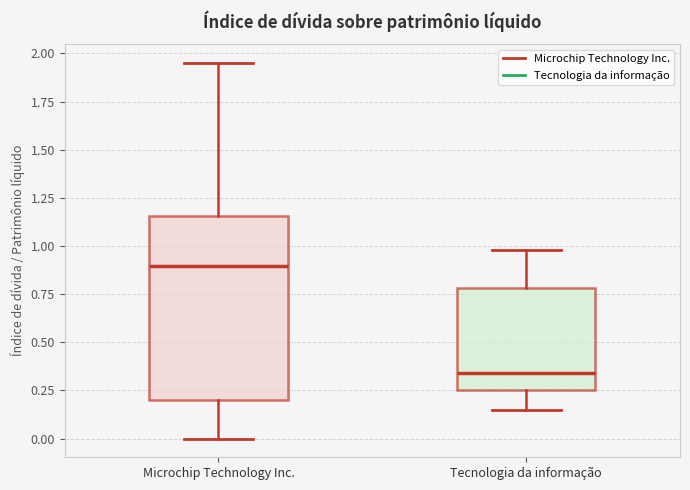

Comparing the boxes themselves (not the whiskers), which one is the tallest?

Microchip Technology Inc.